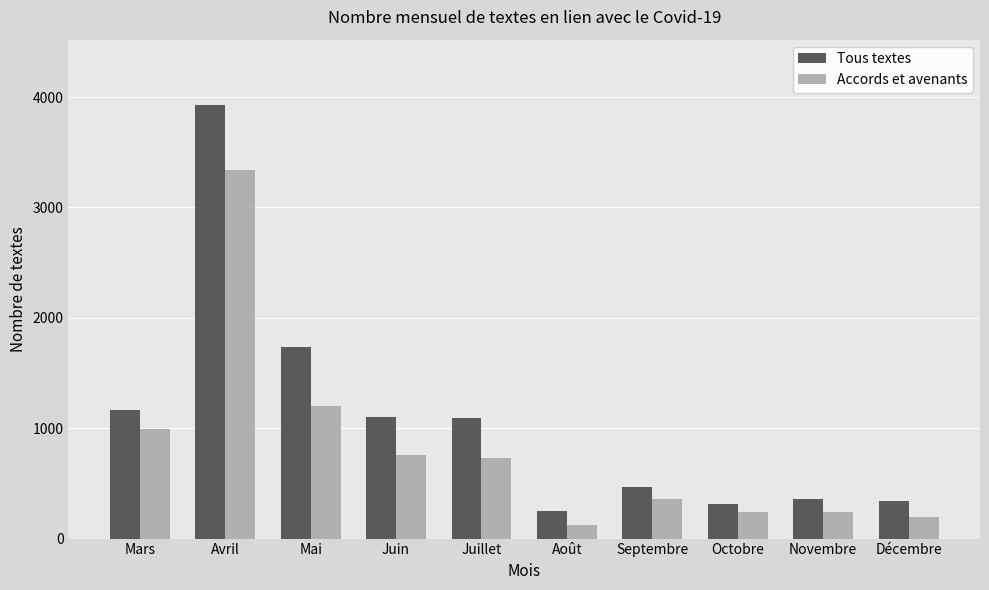

How many data points in Tous textes are less than 1090?

5